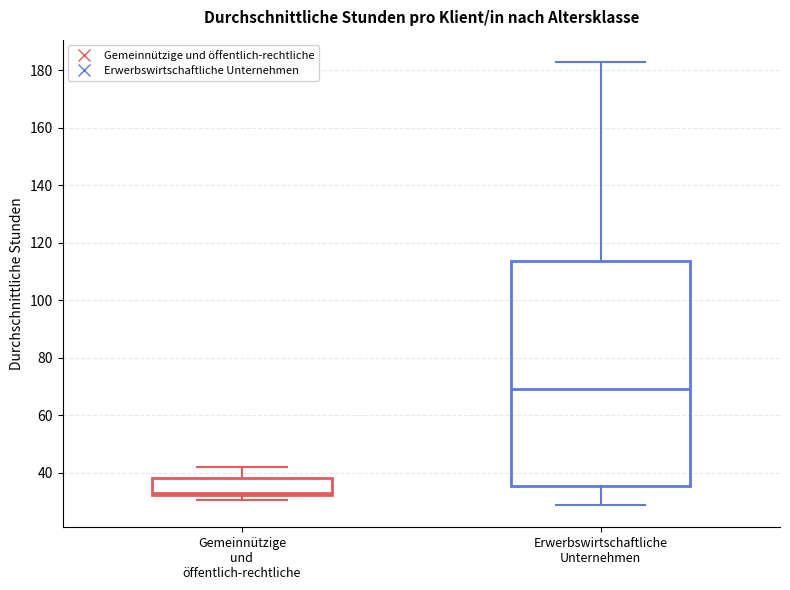

Which box has the lowest median line?

Gemeinnützige und öffentlich-rechtliche